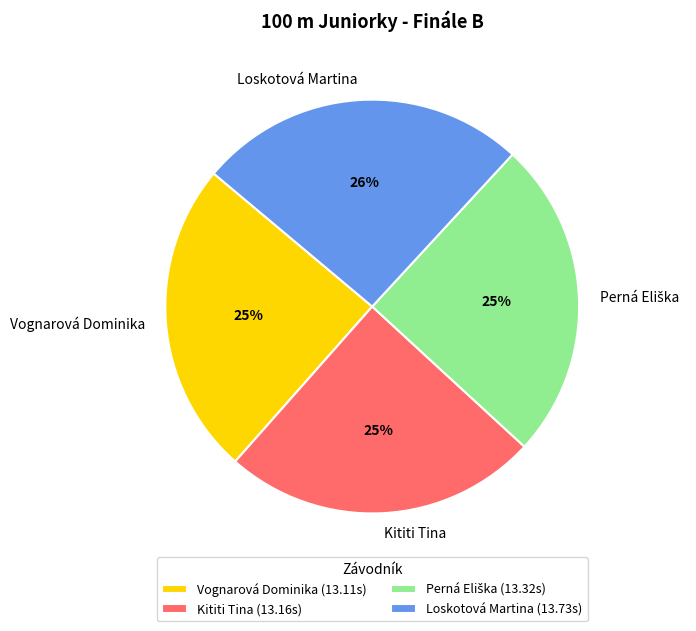

To the nearest percent, what is the difference between the largest and smallest slice percentages?

1%